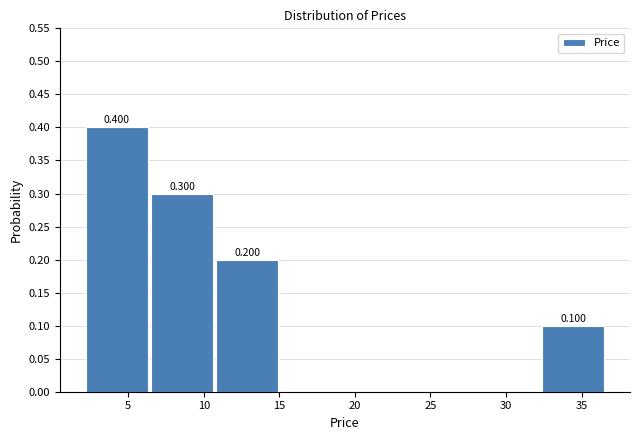

Which range on the x-axis has the tallest bar?

2.0 to 6.5